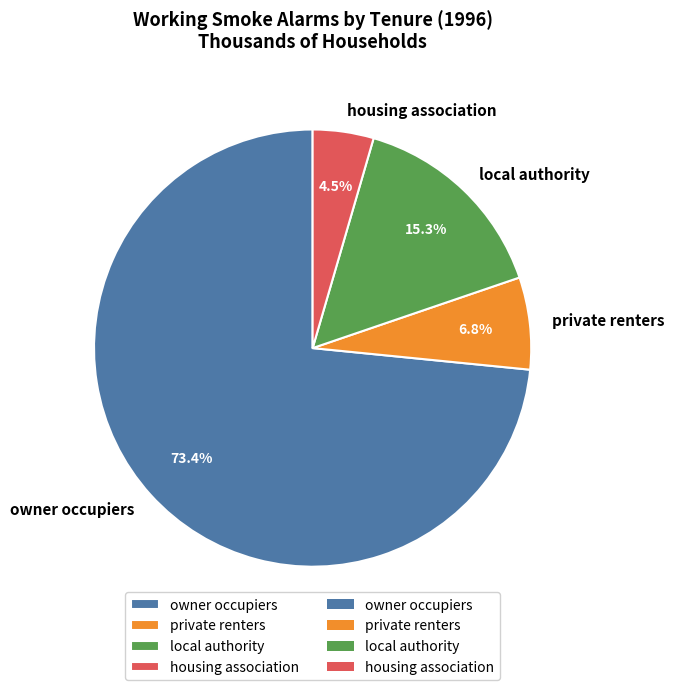

Rank the categories by value from highest to lowest.

owner occupiers, local authority, private renters, housing association